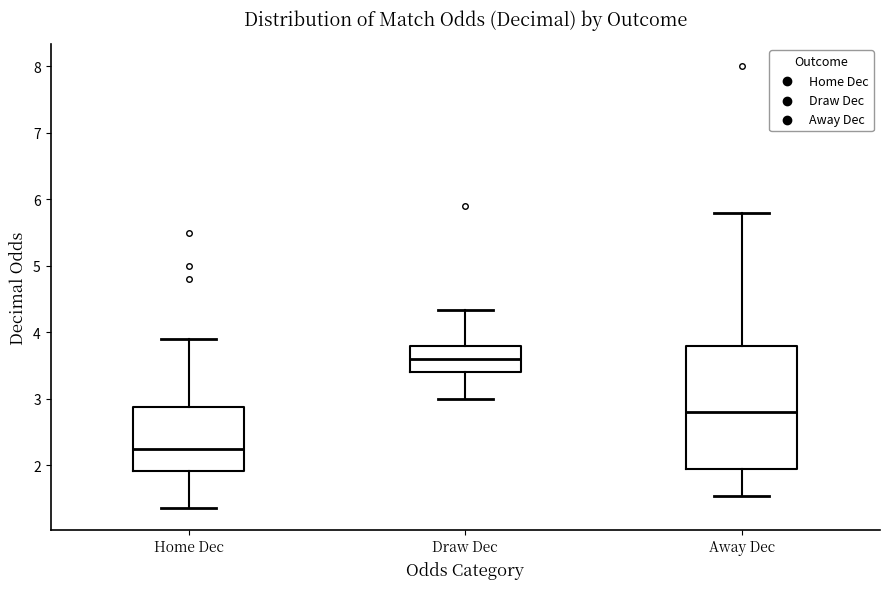

Reading left to right, read every box against the y-axis: the position of its median line, the range the box covers, and the ends of its whiskers. The values are not printed on the chart, so give them approximately, as read against the axis.

Home Dec: median 2.3, box 1.9 to 2.9, whiskers 1.4 to 3.9
Draw Dec: median 3.6, box 3.4 to 3.8, whiskers 3.0 to 4.3
Away Dec: median 2.8, box 2.0 to 3.8, whiskers 1.5 to 5.8